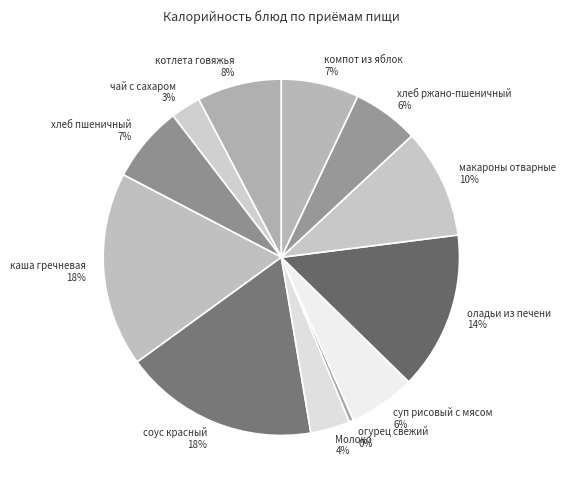

To the nearest percent, what portion does суп рисовый с мясом represent?

6%